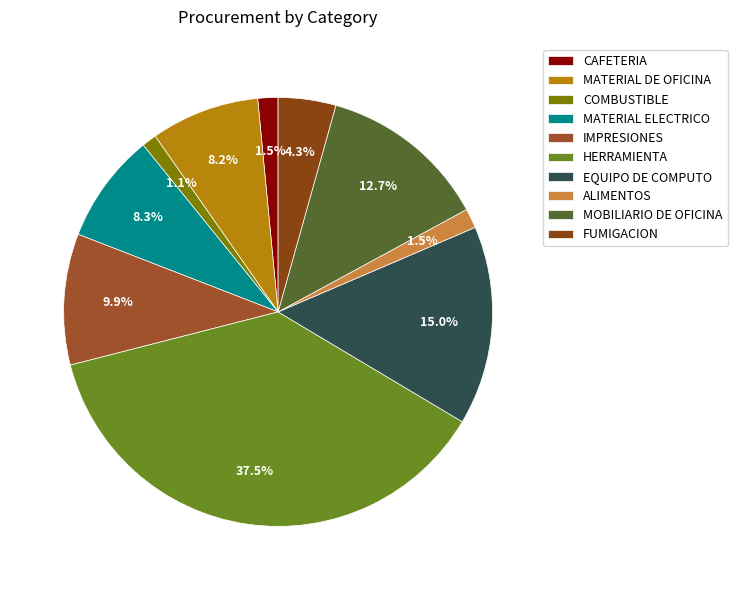

What percentage do MATERIAL ELECTRICO and FUMIGACION together represent?

12.6%